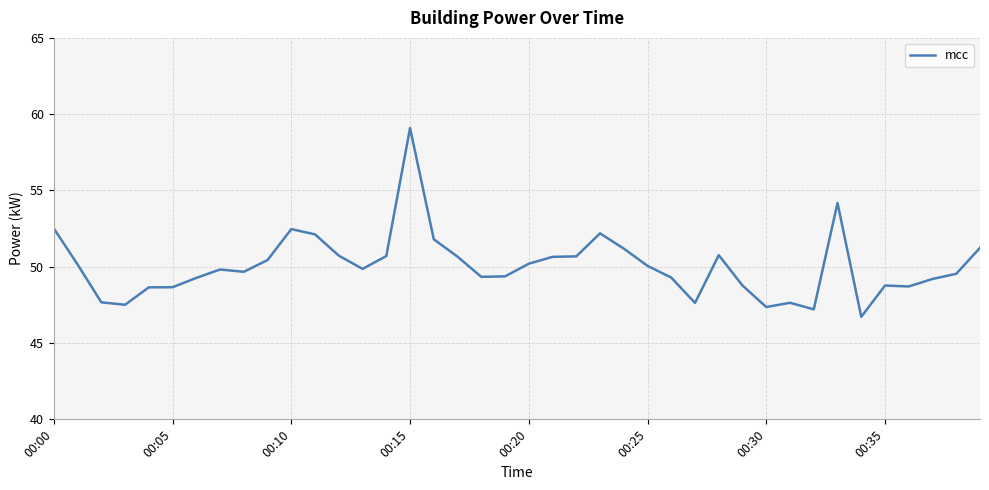

What is the difference between the maximum and minimum values?

12.4